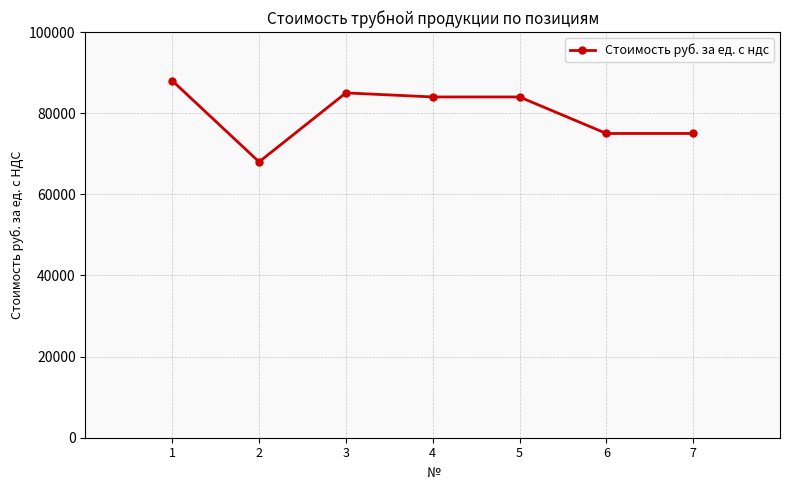

Where is the first local maximum?

3